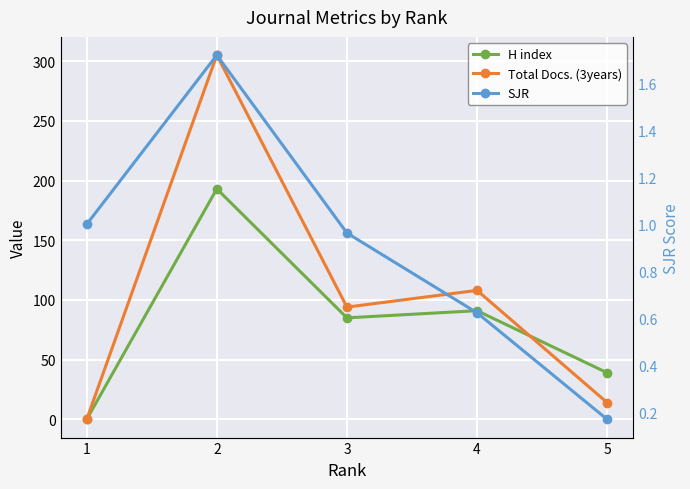

Reading right to left, what are all the values shown in this chart?

H index: 5=39.0	4=91.0	3=85.0	2=193.0	1=0.0
Total Docs. (3years): 5=14.0	4=108.0	3=94.0	2=305.0	1=0.0
SJR: 5=0.2	4=0.6	3=1.0	2=1.7	1=1.0